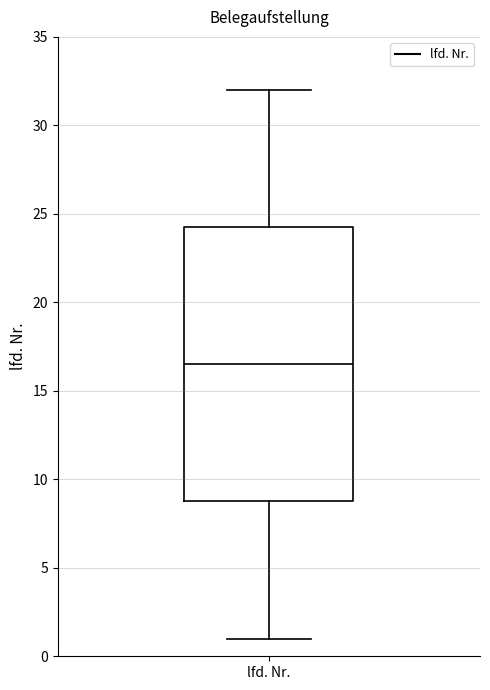

Where is the upper edge of the box for lfd. Nr. on the y-axis? The values are not printed on the chart, so give them approximately, as read against the axis.

24.5